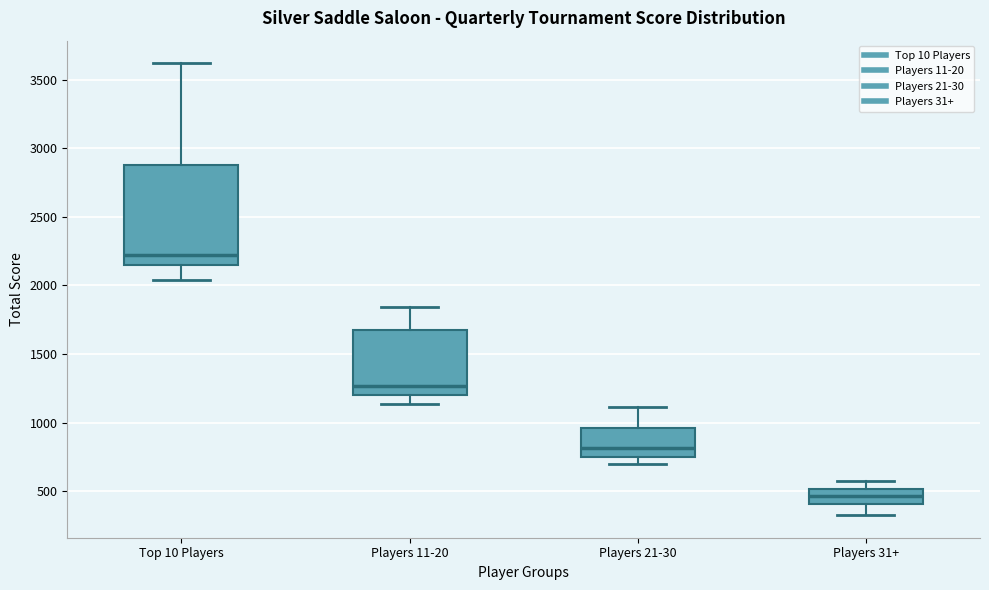

Comparing the boxes themselves (not the whiskers), which one is the tallest?

Top 10 Players